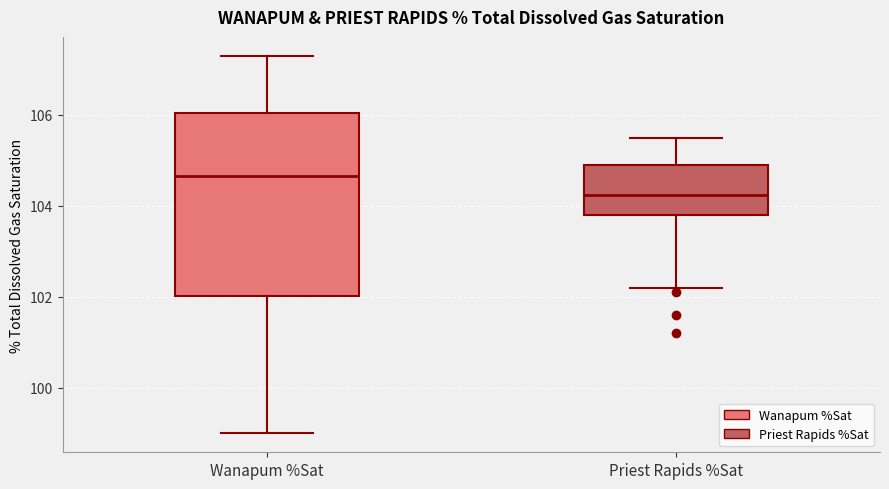

Which box is the tallest, from its lower edge to its upper edge?

Wanapum %Sat